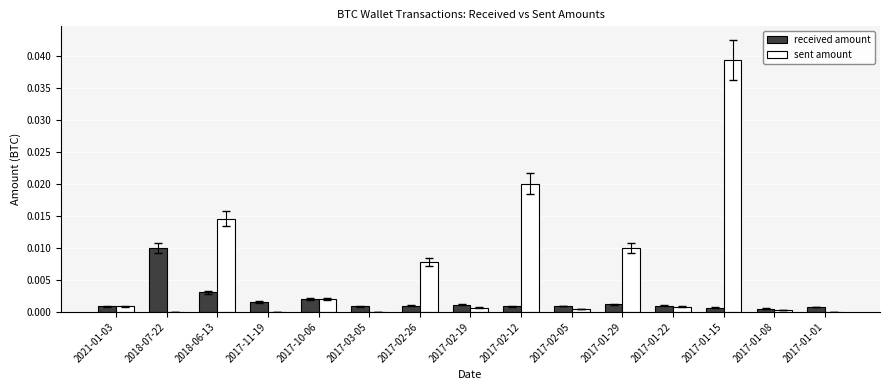

Does the chart contain stacked bars?

No